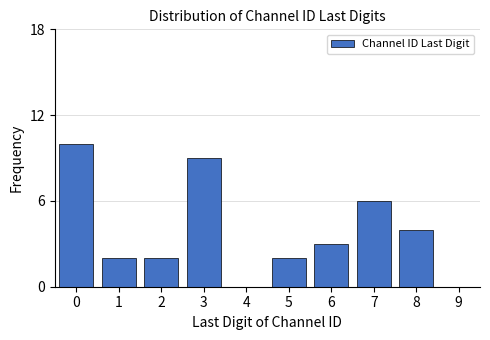

Reading left to right, transcribe all the data shown in this chart.

0=10	1=2	2=2	3=9	4=0	5=2	6=3	7=6	8=4	9=0